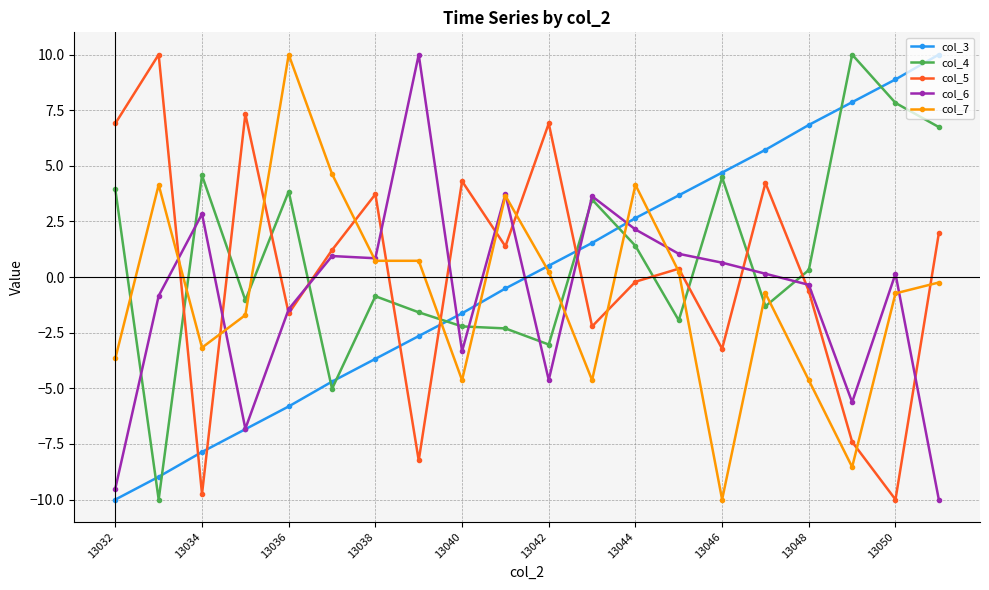

What is the value of the col_5 point at the 7th from the left?

3.7